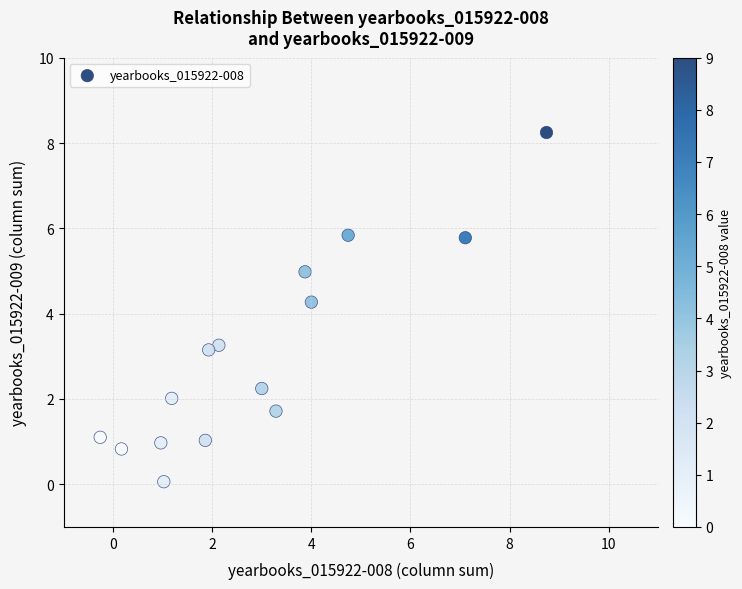

What Y value in the scatter plot is closest to 4?

4.3